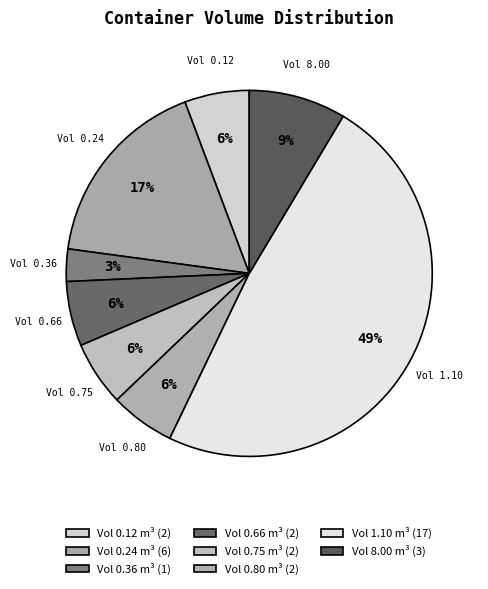

Count the number of slices in the pie.

8